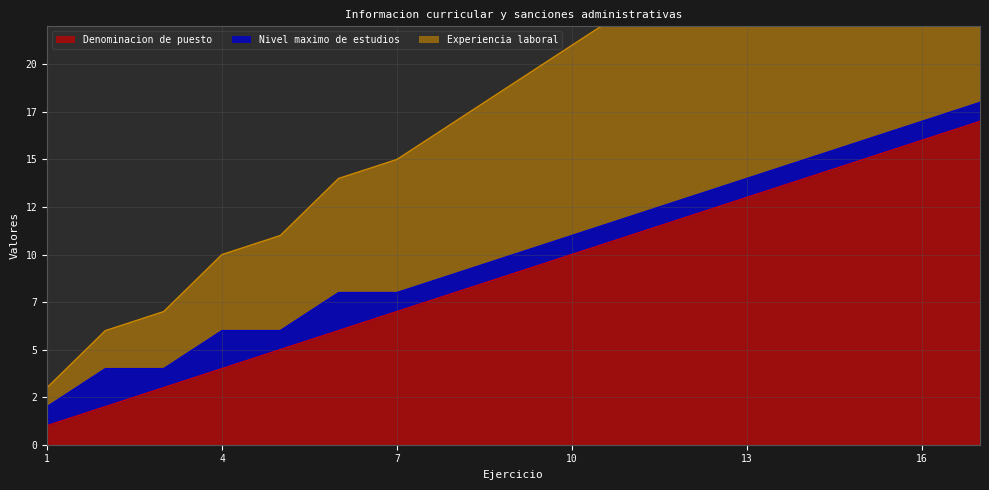

True or false: Denominacion de puesto and Experiencia laboral intersect in this chart.

False